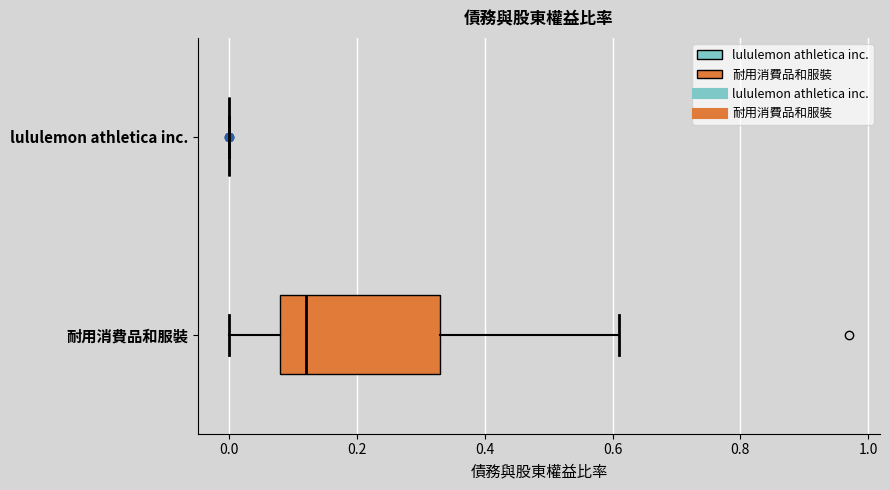

Reading bottom to top, read every box against the x-axis: the position of its median line, the range the box covers, and the ends of its whiskers. The values are not printed on the chart, so give them approximately, as read against the axis.

耐用消費品和服裝: median 0.12, box 0.08 to 0.34, whiskers 0.00 to 0.62
lululemon athletica inc.: box collapsed to a line at 0.00, whiskers 0.00 to 0.00